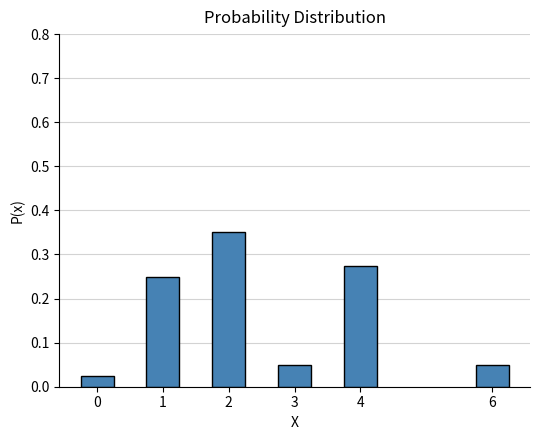

True or false: the data shows 0.1 at 1.

False